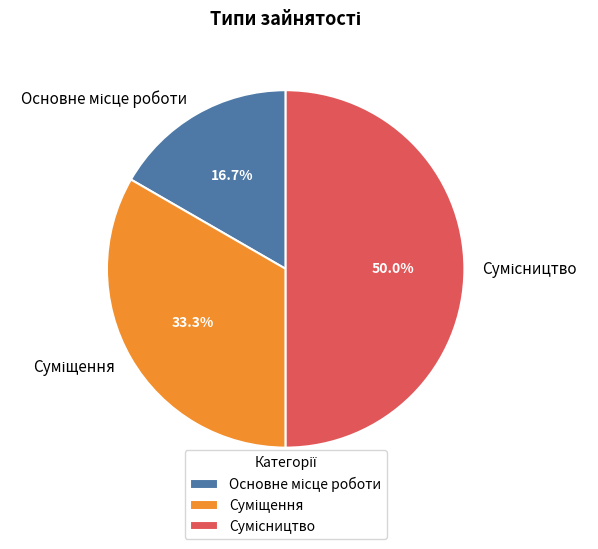

Count the number of slices in the pie.

3